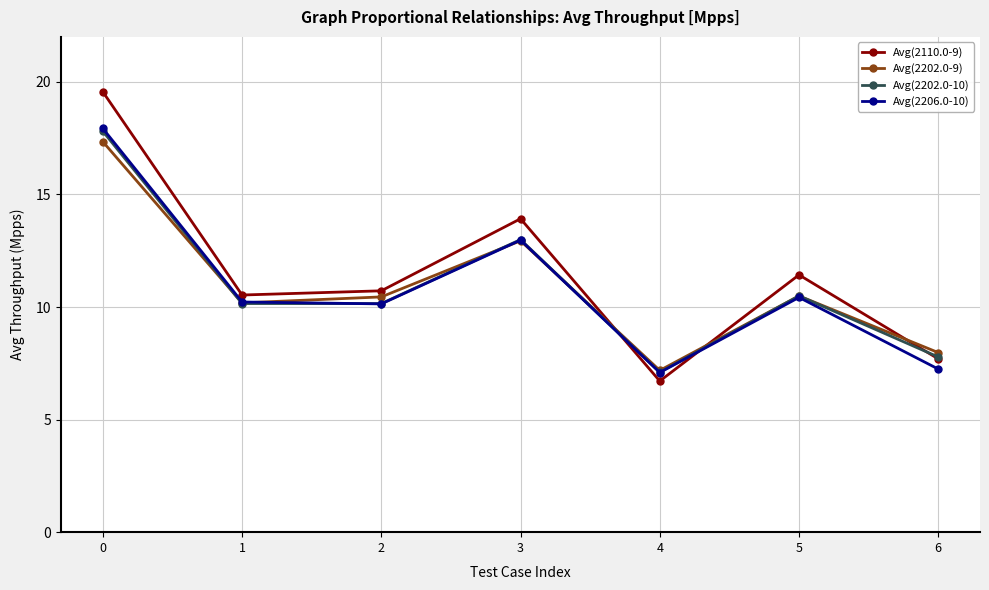

What is the difference between the highest and lowest values at 5?

1.0